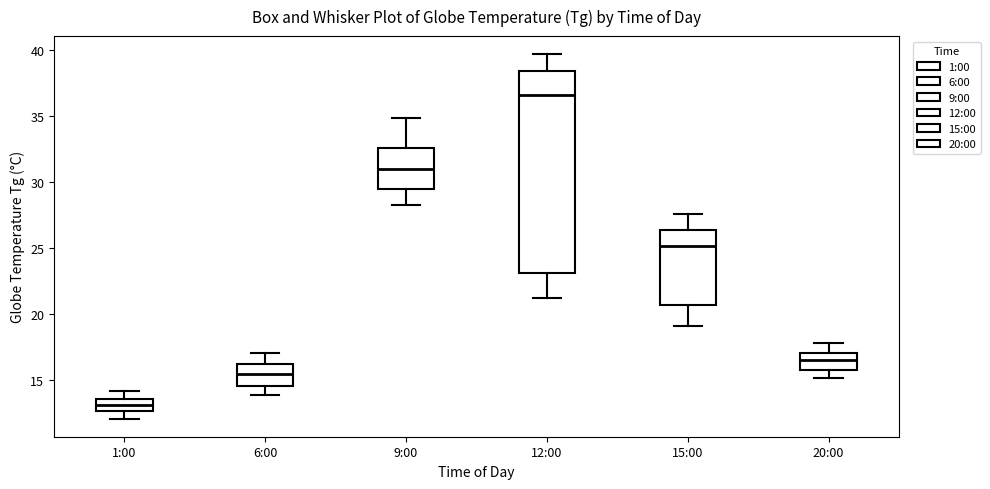

Where does the upper whisker of the box for 12:00 end on the y-axis? The values are not printed on the chart, so give them approximately, as read against the axis.

39.5